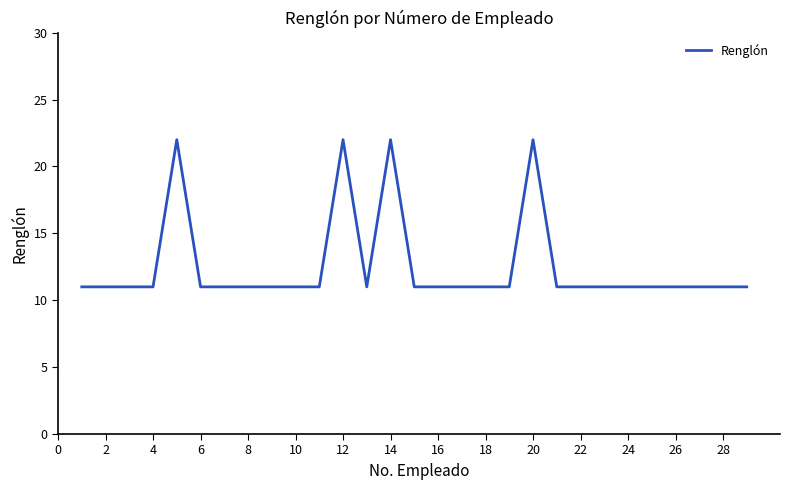

Count the number of categories in the chart.

29